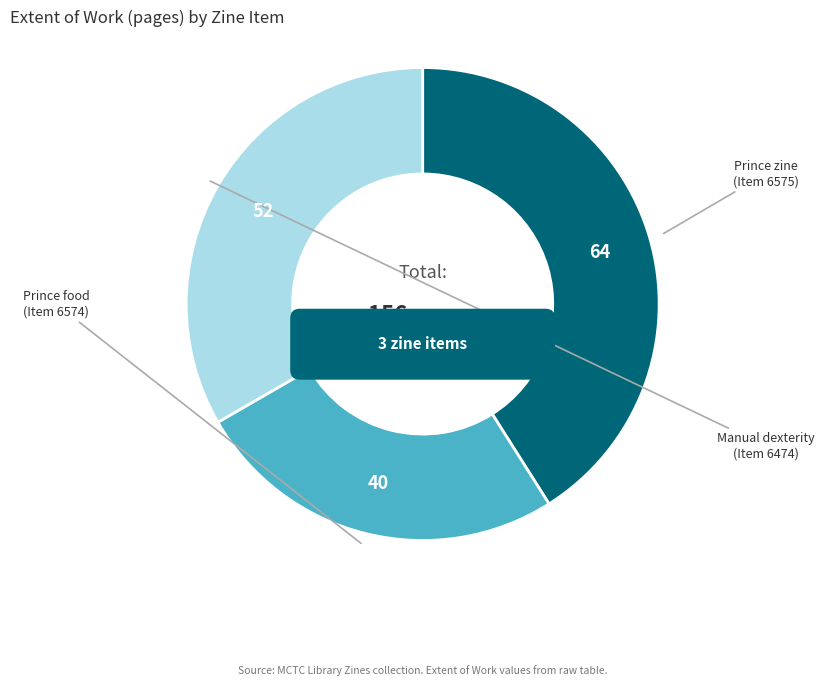

Which slice is the smallest?

6574